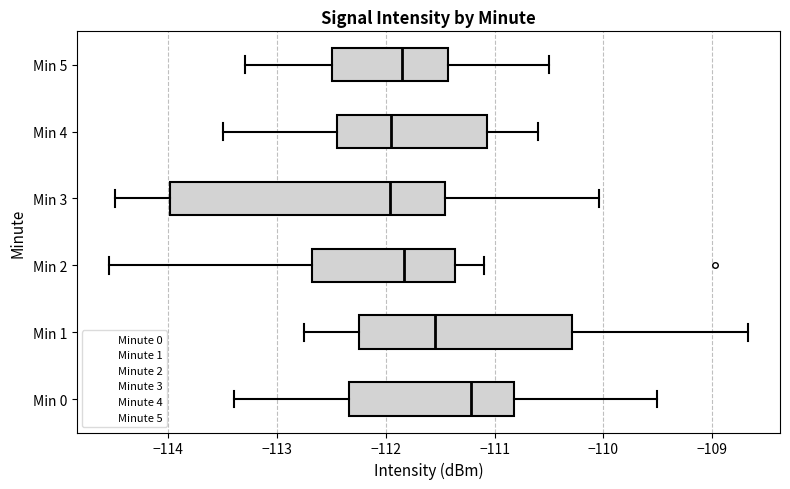

Where is the left edge of the box for Min 4 on the x-axis? The values are not printed on the chart, so give them approximately, as read against the axis.

-112.4